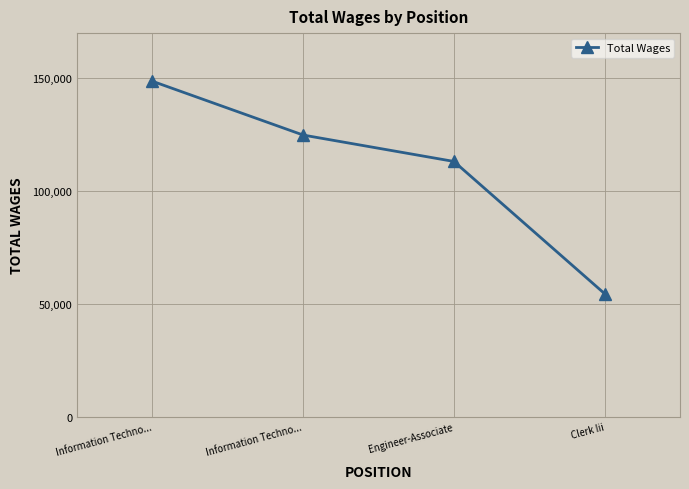

Between Information Techno... and Engineer-Associate, which is larger?

Information Techno...